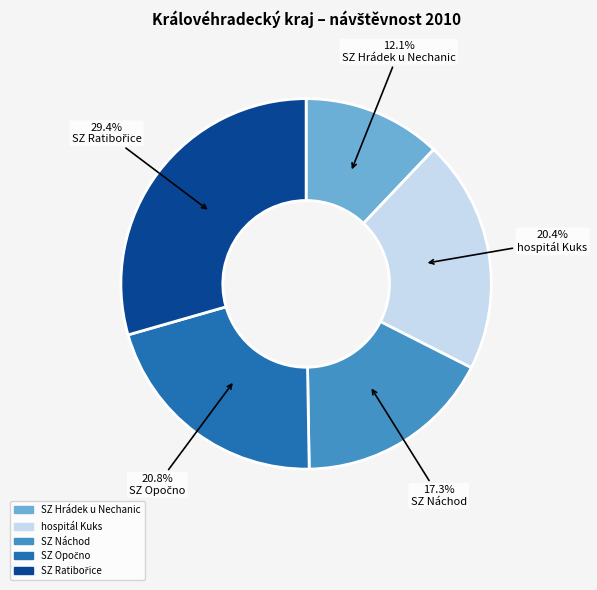

Combined, what portion of the pie is SZ Náchod and hospitál Kuks?

37.7%